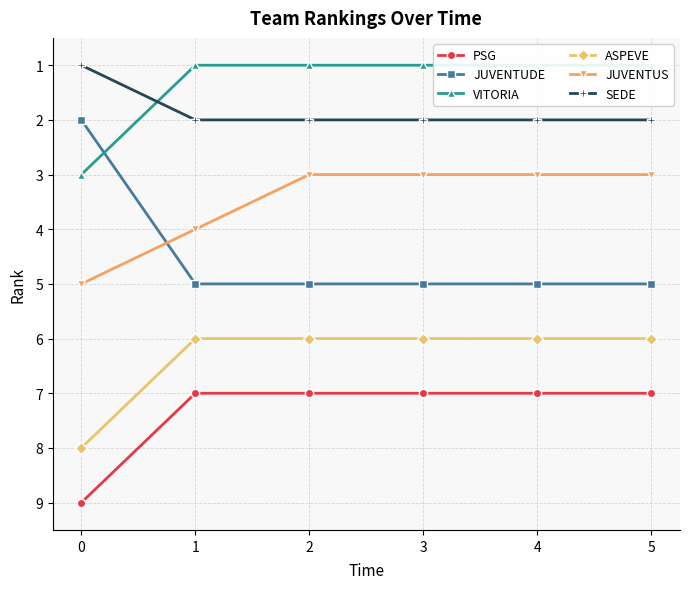

What are all the series names shown in the legend?

PSG, JUVENTUDE, VITORIA, ASPEVE, JUVENTUS, SEDE